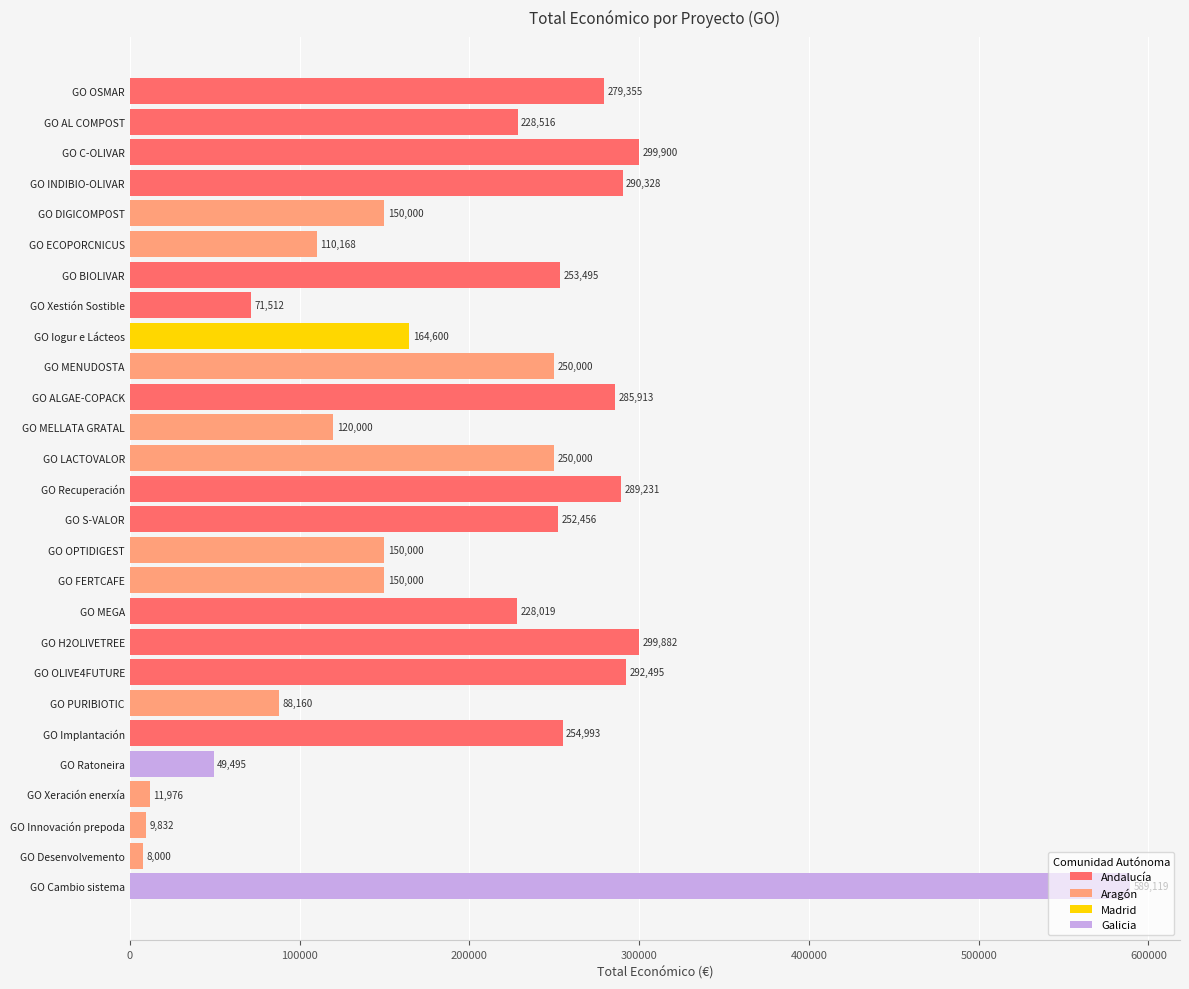

Are the bars grouped side by side (vs. stacked)?

No